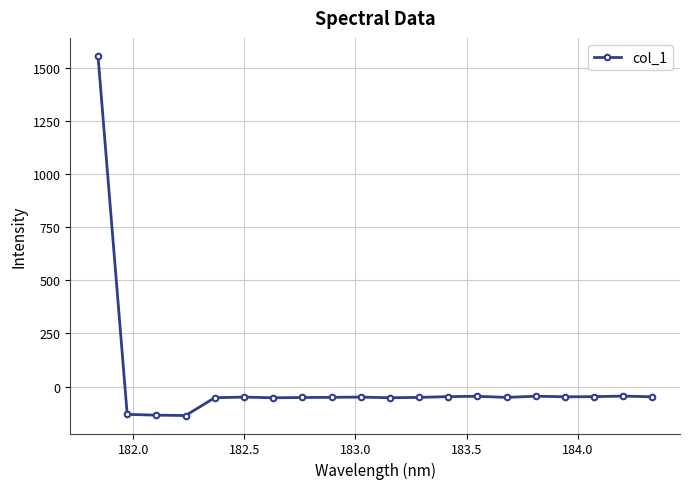

How many values are below zero?

19